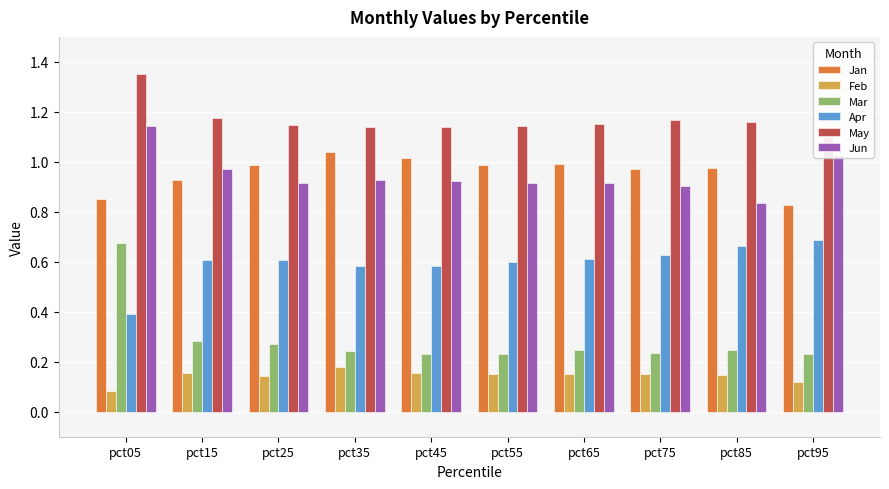

Reading right to left, list all the values displayed in this chart.

Jan: 0.8	1.0	1.0	1.0	1.0	1.0	1.0	1.0	0.9	0.9
Feb: 0.1	0.1	0.2	0.2	0.2	0.2	0.2	0.1	0.2	0.1
Mar: 0.2	0.2	0.2	0.2	0.2	0.2	0.2	0.3	0.3	0.7
Apr: 0.7	0.7	0.6	0.6	0.6	0.6	0.6	0.6	0.6	0.4
May: 1.1	1.2	1.2	1.2	1.1	1.1	1.1	1.1	1.2	1.4
Jun: 1.0	0.8	0.9	0.9	0.9	0.9	0.9	0.9	1.0	1.1